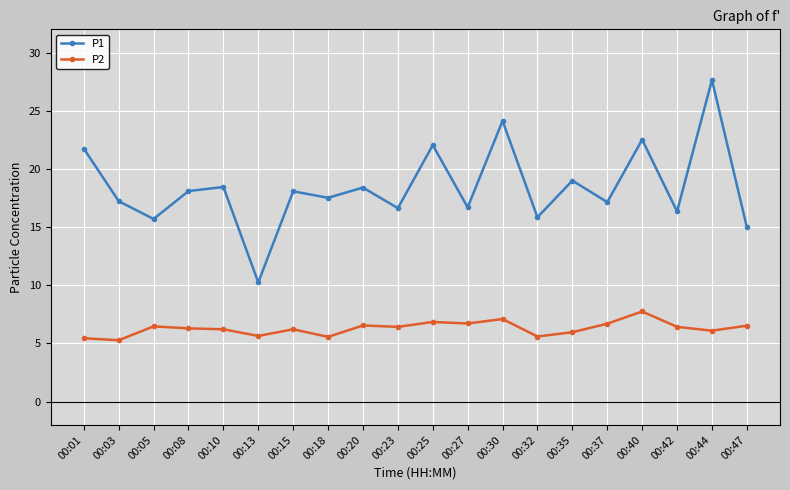

What is the sum of all P2 values?

125.9